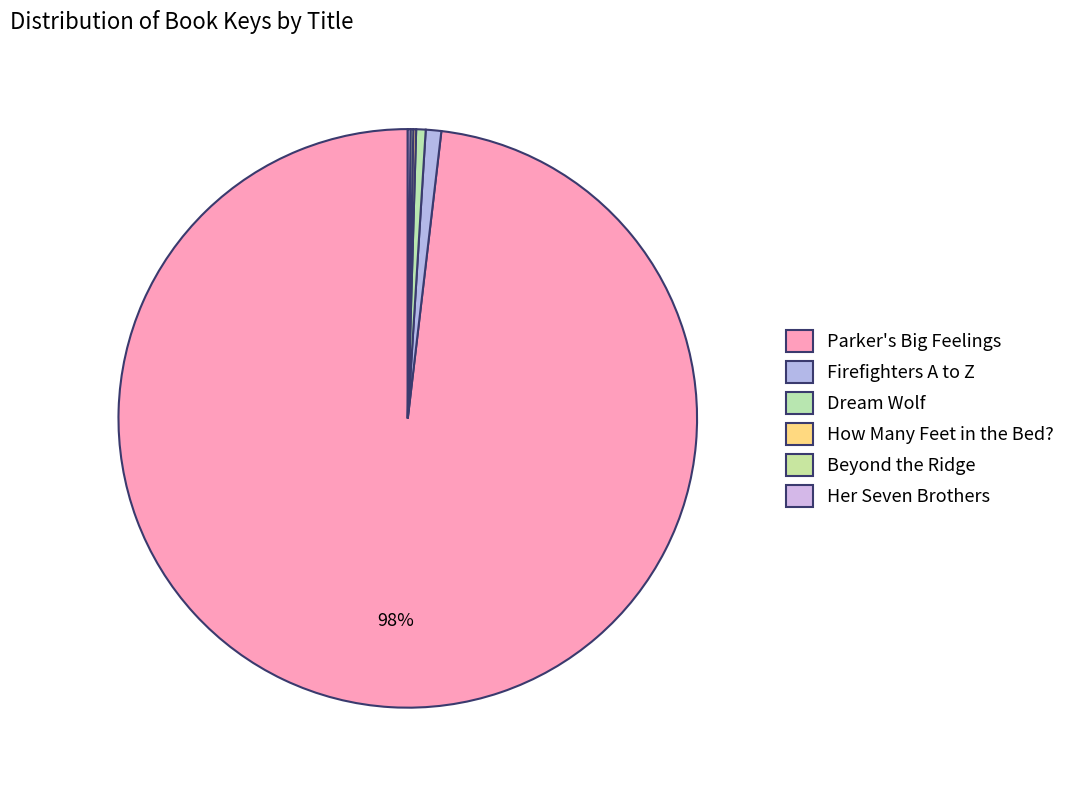

What percentage is the Parker's Big Feelings slice, to the nearest percent?

98%